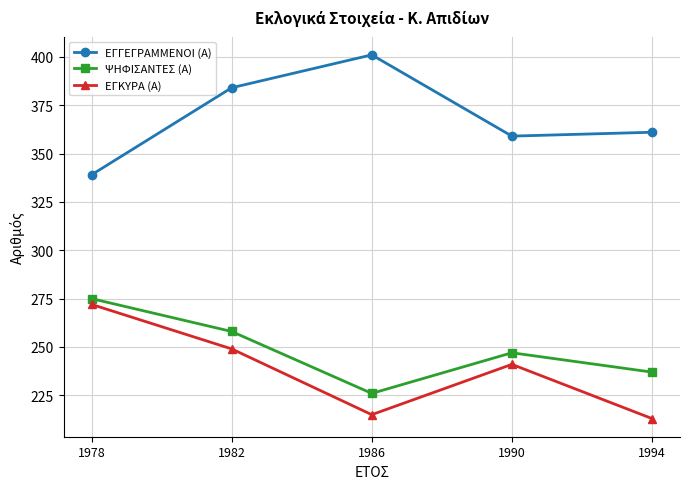

Does the chart display data point markers on the line(s)?

Yes